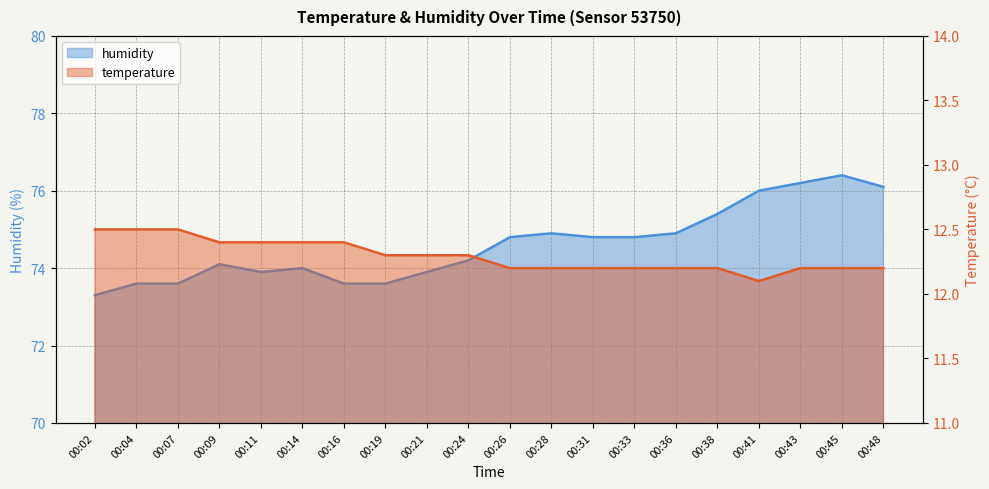

What is the difference between the second highest and minimum values in the humidity series?

2.9